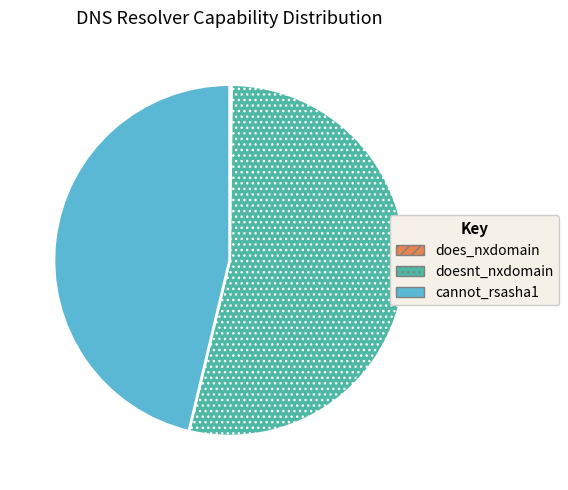

Is the sum of doesnt_nxdomain and cannot_rsasha1 greater than half?

Yes